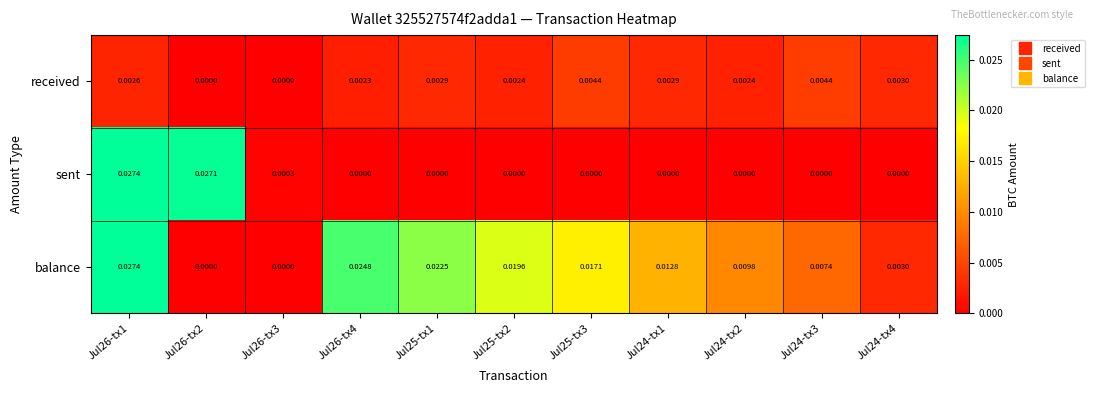

At which category is the sum across all series the highest?

Jul26-tx1